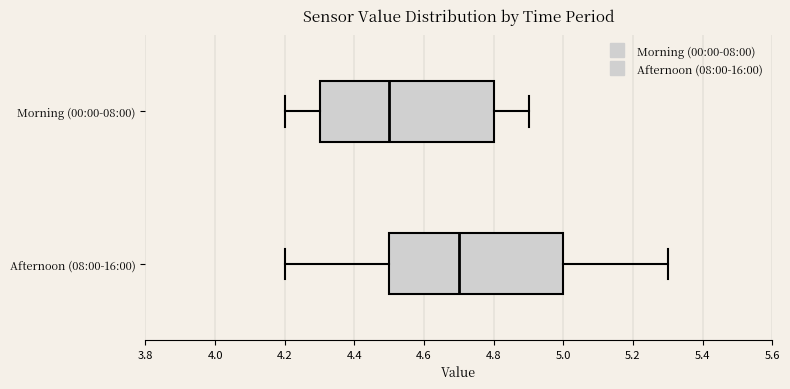

Reading bottom to top, transcribe this box plot: for each box, give where its median line is, the range the box spans, and where its two whiskers end, as read against the x-axis. The values are not printed on the chart, so give them approximately, as read against the axis.

Afternoon (08:00-16:00): median 4.7, box 4.5 to 5.0, whiskers 4.2 to 5.3
Morning (00:00-08:00): median 4.5, box 4.3 to 4.8, whiskers 4.2 to 4.9